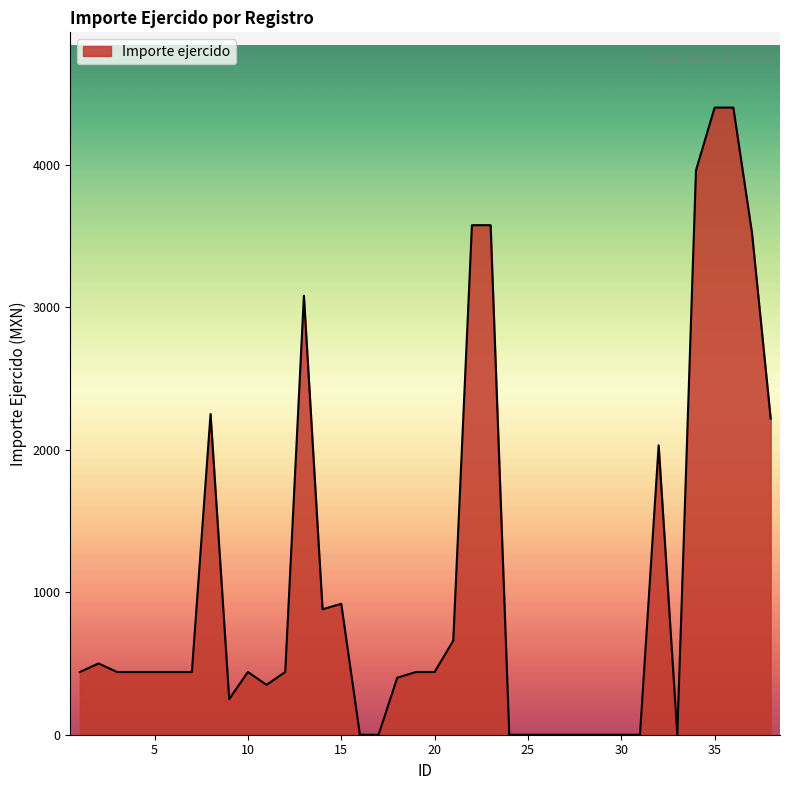

How many series are shown in this chart?

1